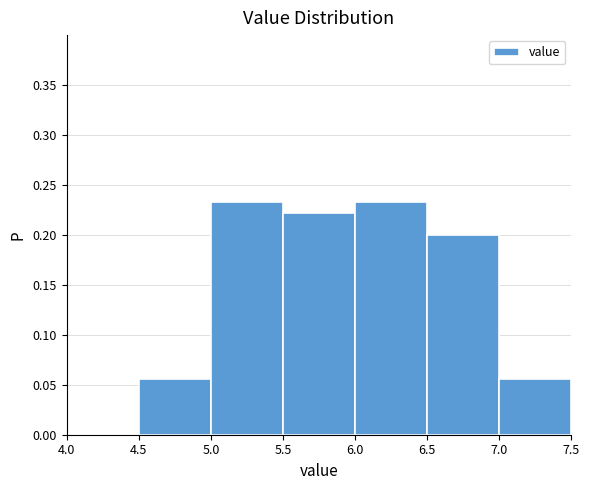

Reading left to right, list every bar in this chart as the range it spans on the x-axis followed by its height. The values are not printed on the chart, so give them approximately, as read against the axis.

4.0 to 4.5: 0
4.5 to 5.0: 0.055
5.0 to 5.5: 0.235
5.5 to 6.0: 0.220
6.0 to 6.5: 0.235
6.5 to 7.0: 0.200
7.0 to 7.5: 0.055